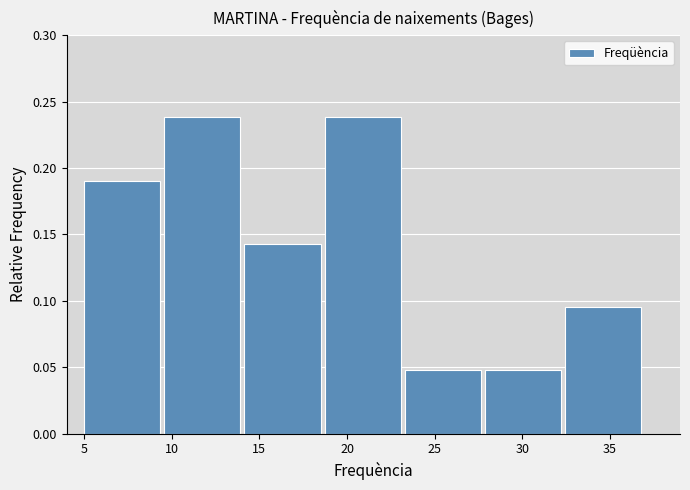

Reading left to right, transcribe this chart: for each bar, give the range it covers on the x-axis and its height. Neither the bar edges nor the heights are printed on the chart, so give them approximately, as read against the axes.

5.0 to 9.5: 0.190
9.5 to 14.0: 0.240
14.0 to 18.5: 0.145
18.5 to 23.5: 0.240
23.5 to 28.0: 0.050
28.0 to 32.5: 0.050
32.5 to 37.0: 0.095